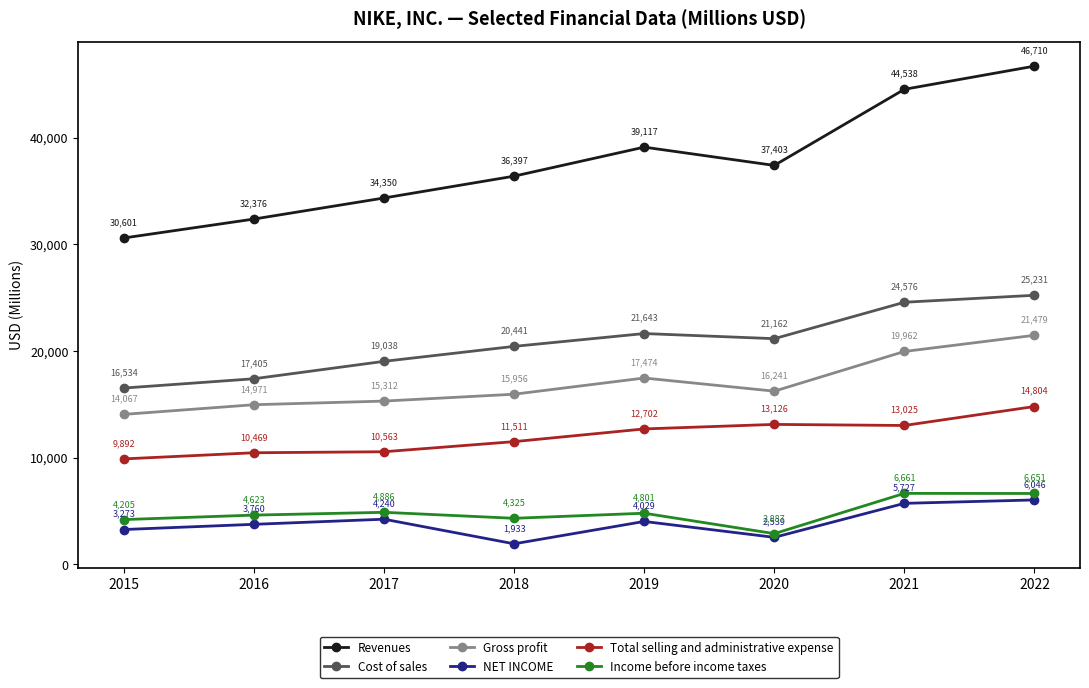

Reading left to right, extract all data points from this chart.

Revenues: 2015=30601	2016=32376	2017=34350	2018=36397	2019=39117	2020=37403	2021=44538	2022=46710
Cost of sales: 2015=16534	2016=17405	2017=19038	2018=20441	2019=21643	2020=21162	2021=24576	2022=25231
Gross profit: 2015=14067	2016=14971	2017=15312	2018=15956	2019=17474	2020=16241	2021=19962	2022=21479
NET INCOME: 2015=3273	2016=3760	2017=4240	2018=1933	2019=4029	2020=2539	2021=5727	2022=6046
Total selling and administrative expense: 2015=9892	2016=10469	2017=10563	2018=11511	2019=12702	2020=13126	2021=13025	2022=14804
Income before income taxes: 2015=4205	2016=4623	2017=4886	2018=4325	2019=4801	2020=2887	2021=6661	2022=6651